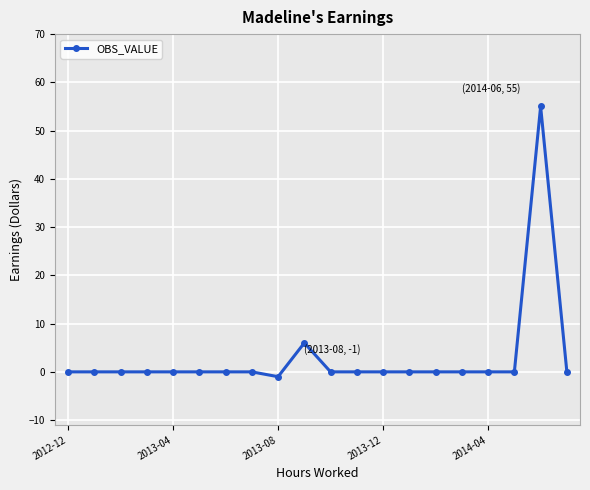

What is the sum of all values?

60